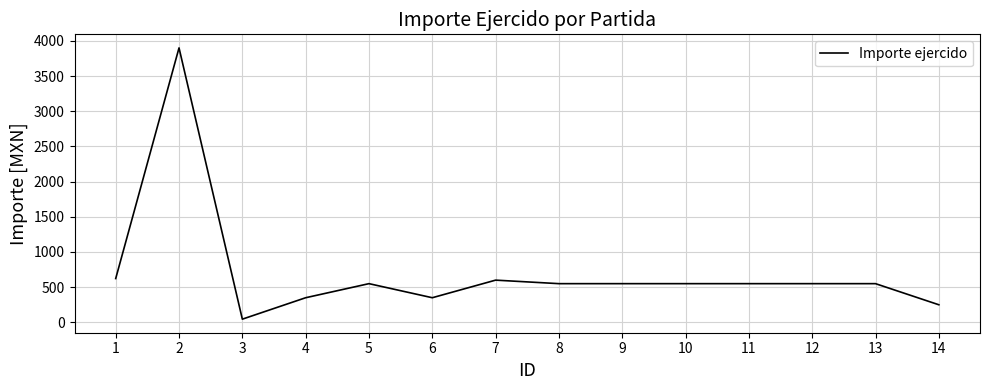

Reading left to right, extract all data points from this chart.

622.5	3900.0	45.5	350.0	550.0	350.0	600.0	550.0	550.0	550.0	550.0	550.0	550.0	250.0